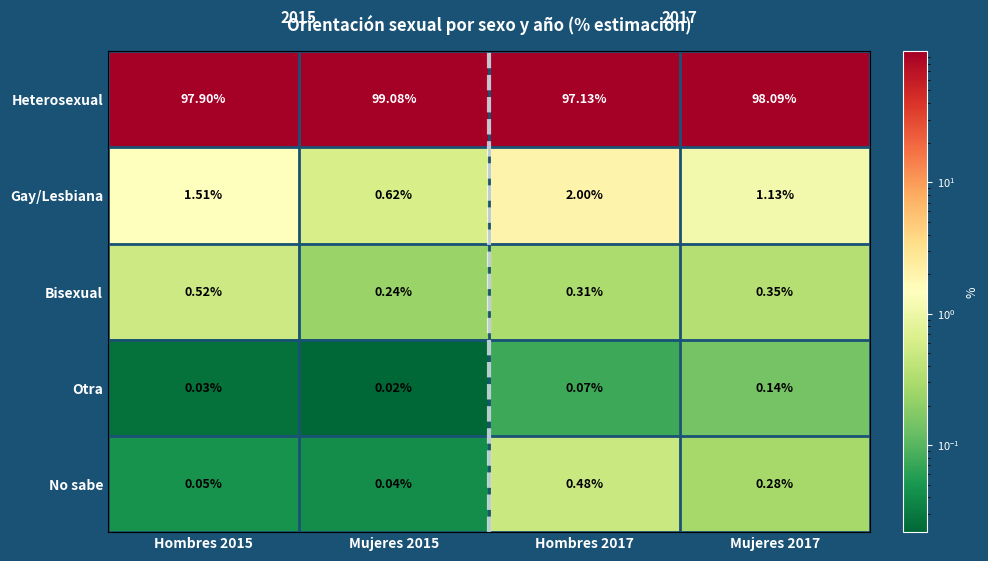

Is the value of No sabe at Hombres 2017 greater than the value of Otra at Mujeres 2017?

Yes